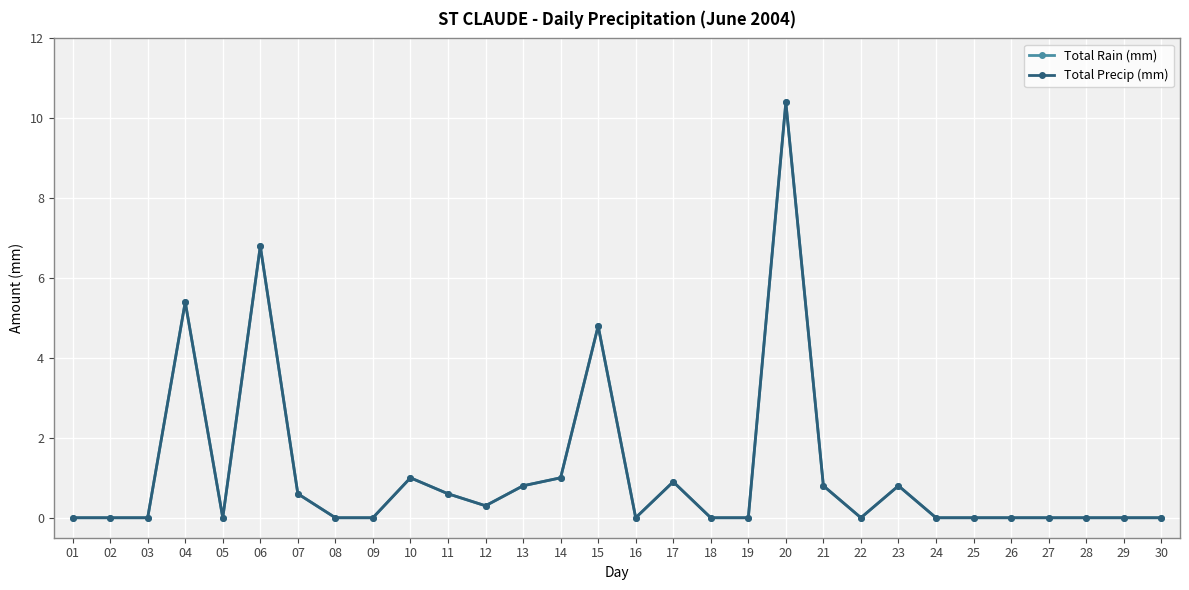

What is the difference between the maximum and second lowest values in the Total Rain (mm) series?

10.4